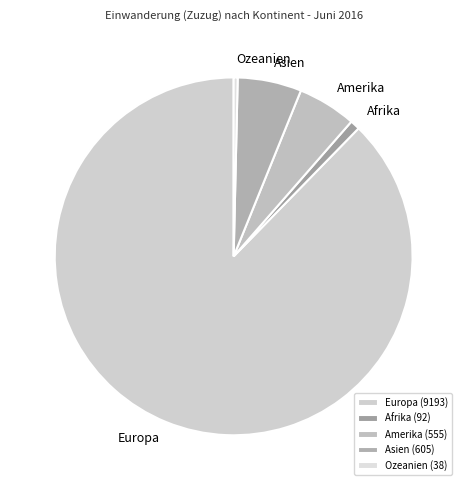

Does Afrika account for over 50% of the chart?

No